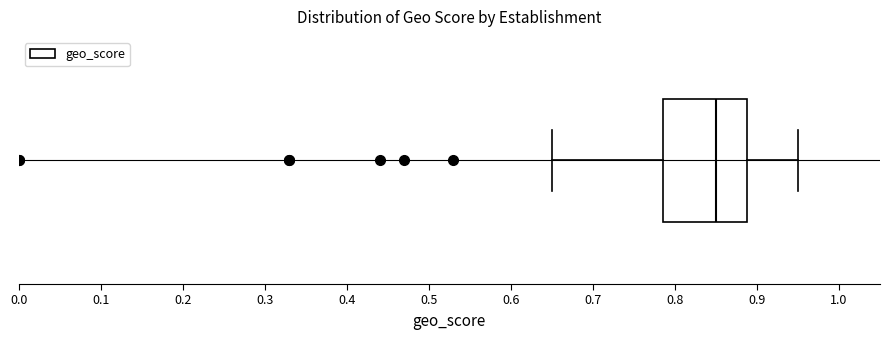

Where does the right whisker of the box end on the x-axis? The values are not printed on the chart, so give them approximately, as read against the axis.

0.95